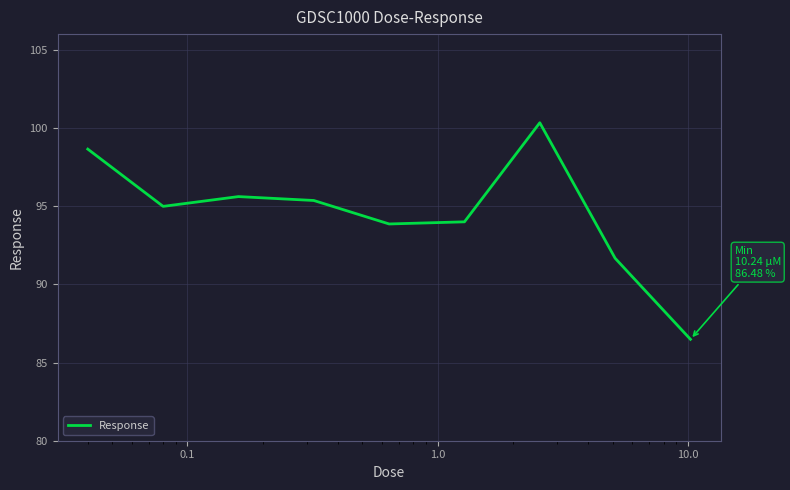

What is the minimum value shown in the chart?

86.5